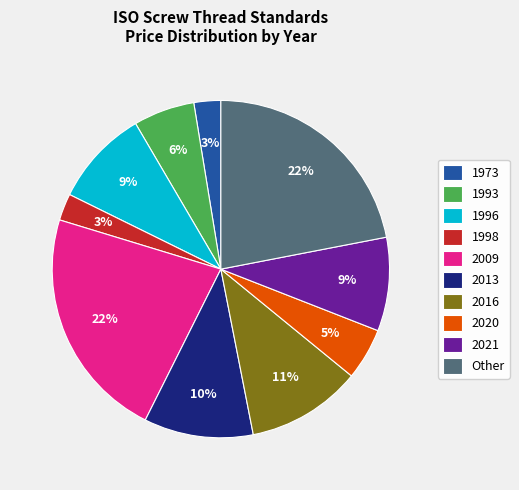

Is it true that 2009 is 1% of the pie?

False